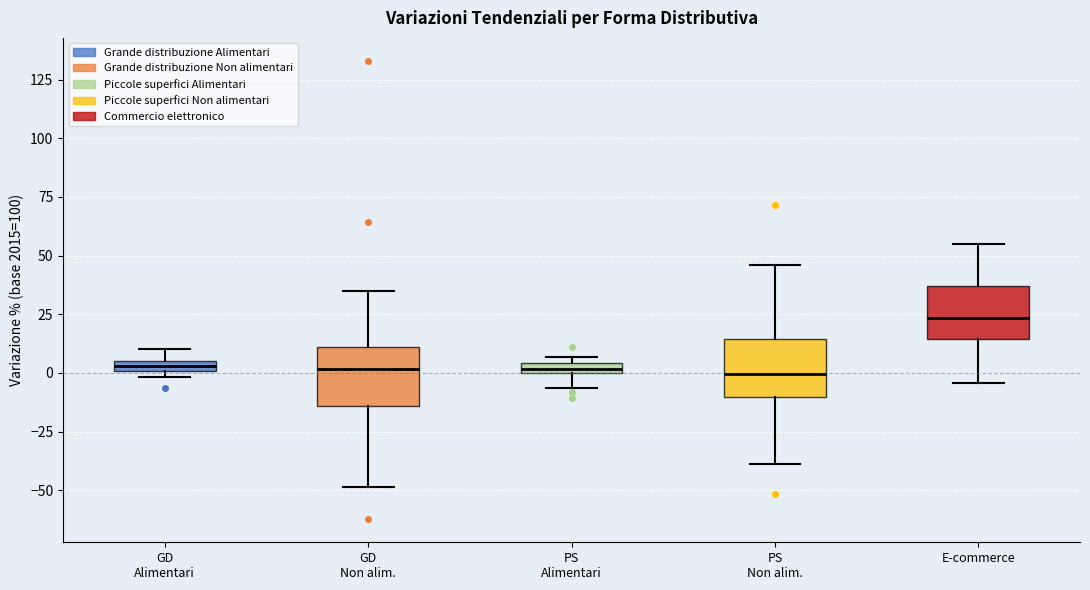

Where does the median line of the box for PS Non alim. sit on the y-axis? The values are not printed on the chart, so give them approximately, as read against the axis.

0